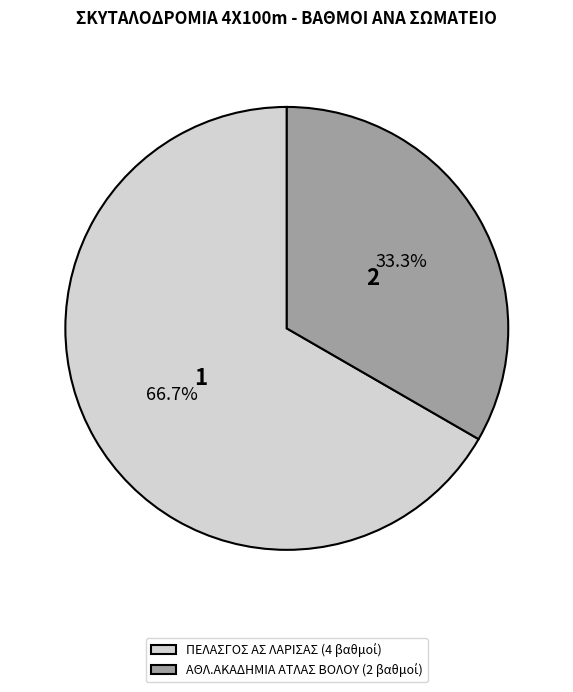

Is there any slice that represents more than half of the pie?

Yes